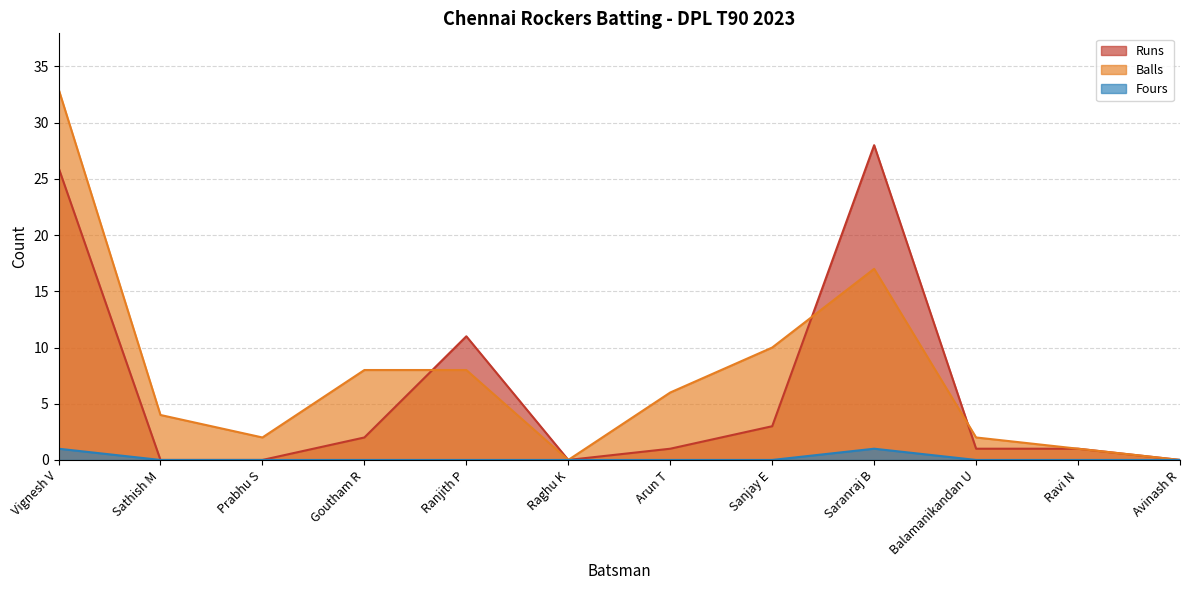

True or false: Fours and Runs cross at least once.

False